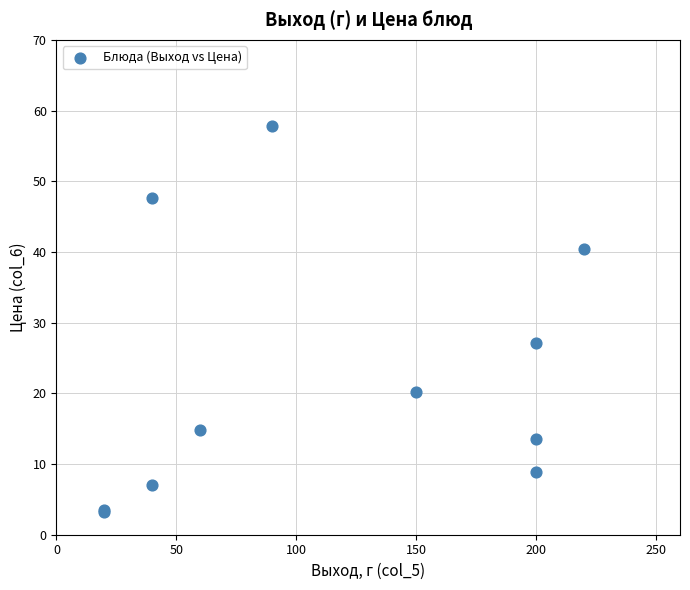

What Y value in the scatter plot is closest to 30?

27.1